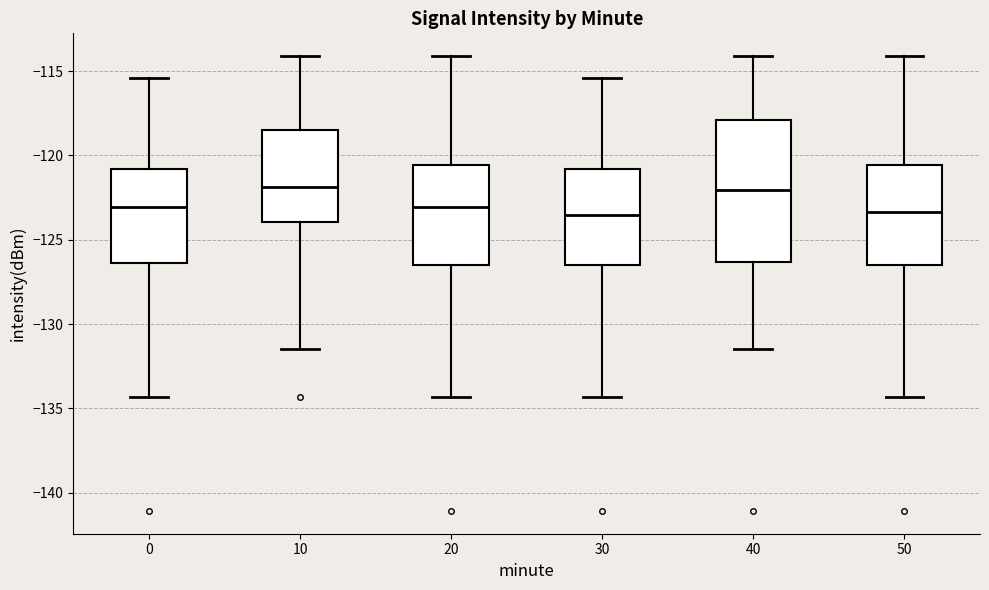

Which box is the tallest, from its lower edge to its upper edge?

40